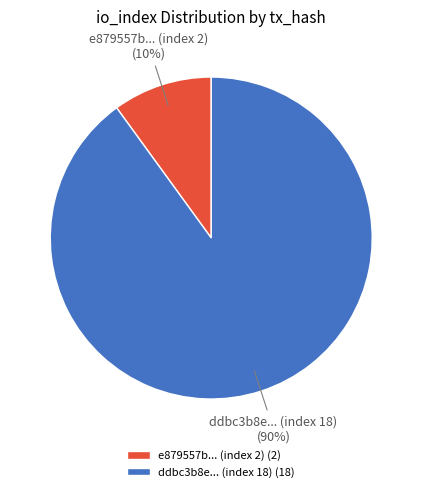

What percentage is the e879557b... (index 2) slice, to the nearest percent?

10%